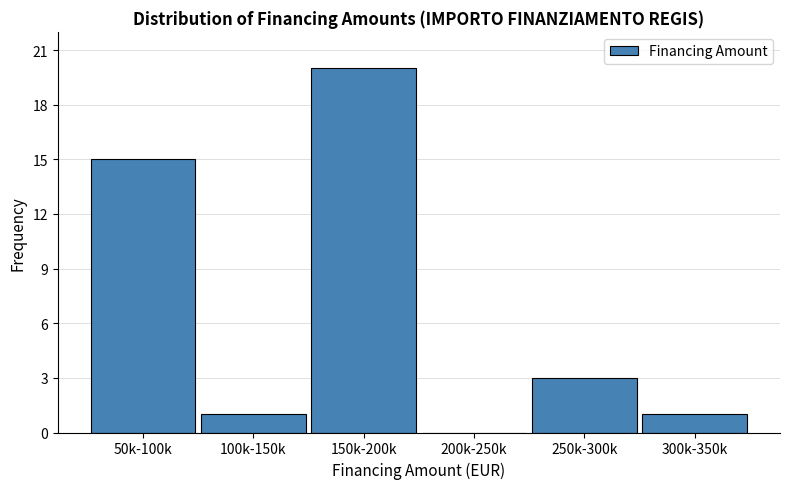

Reading left to right, list all the values displayed in this chart.

50k-100k=15	100k-150k=1	150k-200k=20	200k-250k=0	250k-300k=3	300k-350k=1